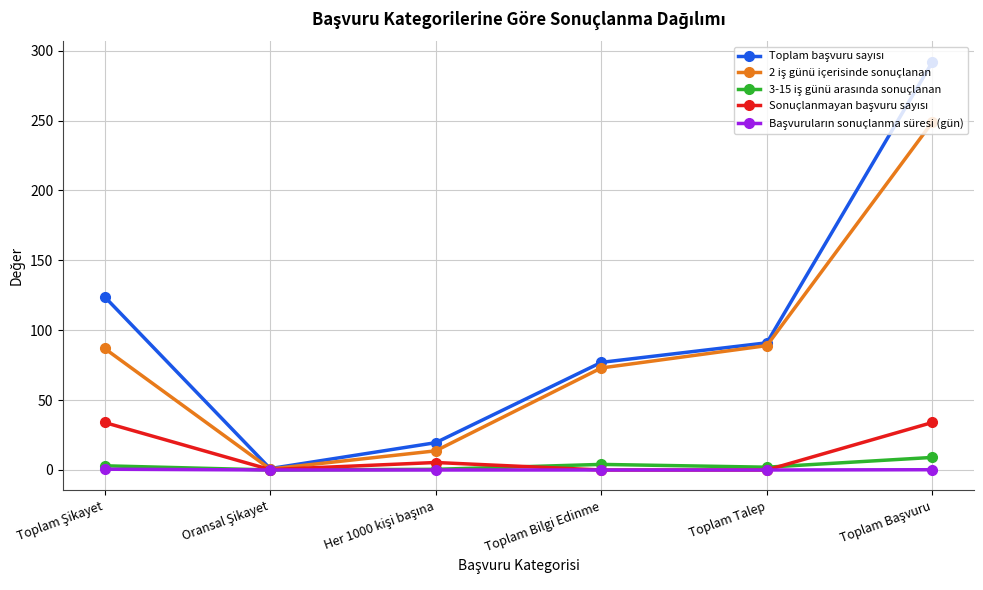

What is the maximum value shown in the chart?

292.0